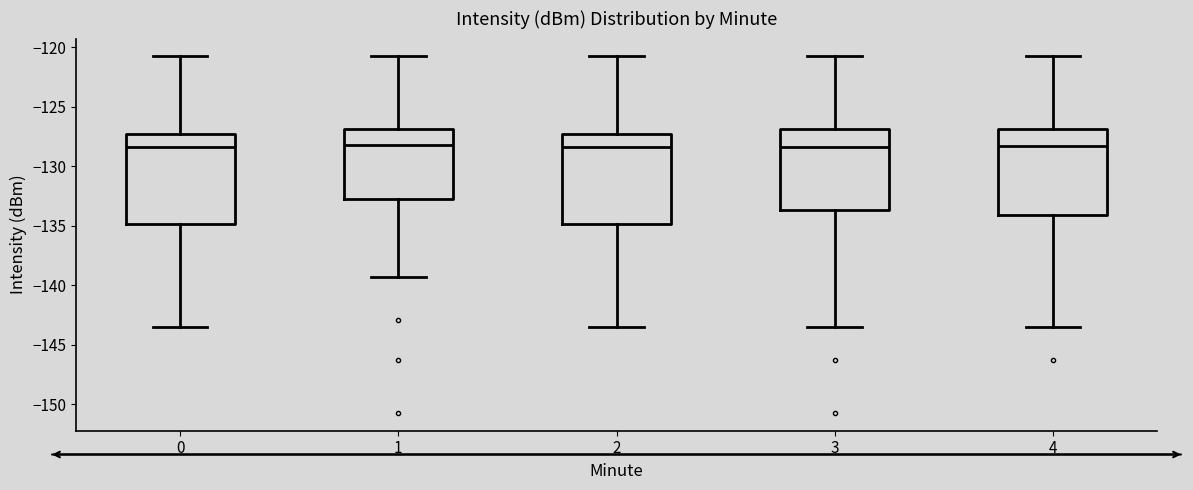

Reading left to right, read every box against the y-axis: the position of its median line, the range the box covers, and the ends of its whiskers. The values are not printed on the chart, so give them approximately, as read against the axis.

0: median -128.5, box -135.0 to -127.5, whiskers -143.5 to -121.0
1: median -128.0, box -132.5 to -127.0, whiskers -139.5 to -121.0
2: median -128.5, box -135.0 to -127.5, whiskers -143.5 to -121.0
3: median -128.5, box -133.5 to -127.0, whiskers -143.5 to -121.0
4: median -128.5, box -134.0 to -127.0, whiskers -143.5 to -121.0